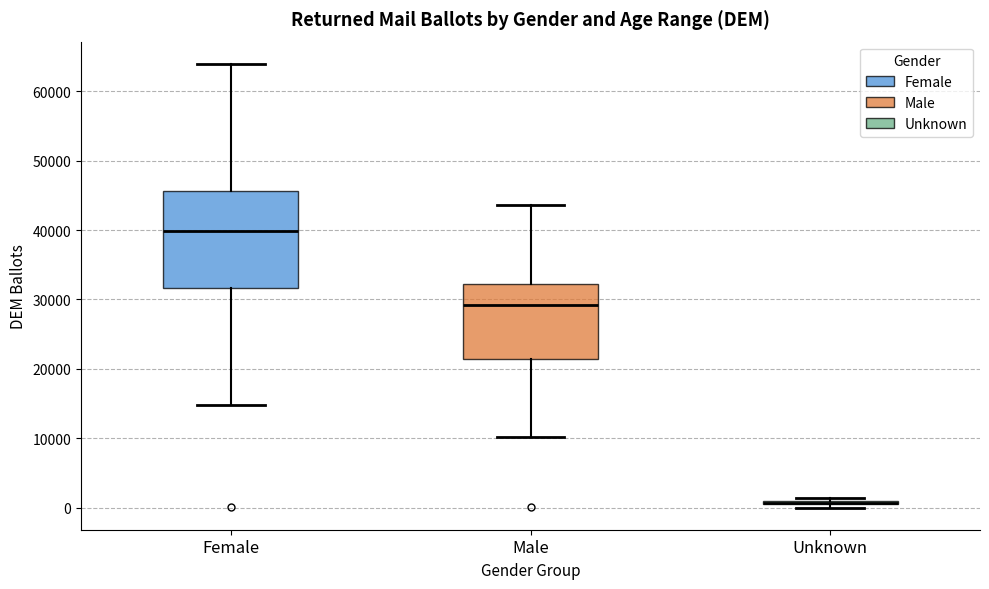

Where does the lower whisker of the box for Male end on the y-axis? The values are not printed on the chart, so give them approximately, as read against the axis.

10000